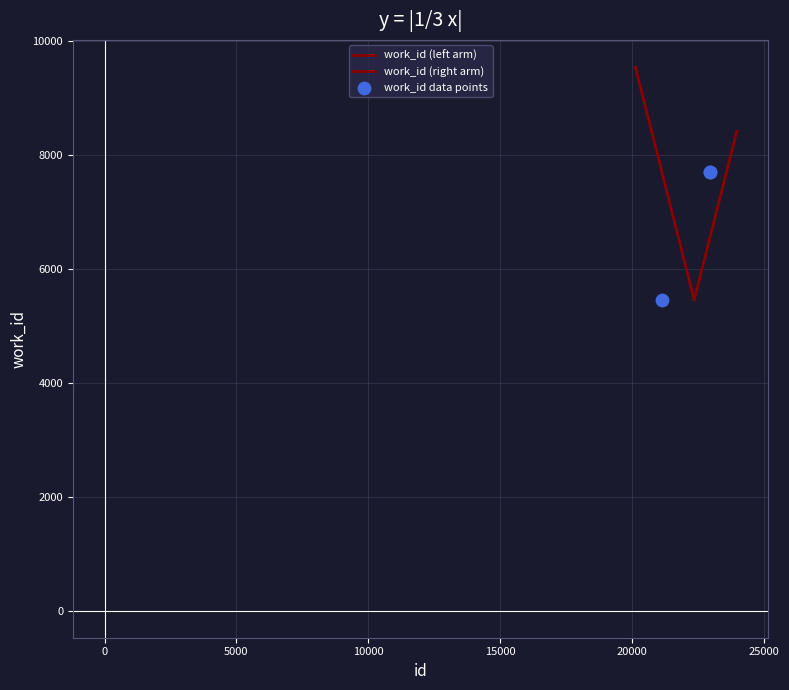

Approximately how many times larger is the value at 22961 compared to 21120?

1.4